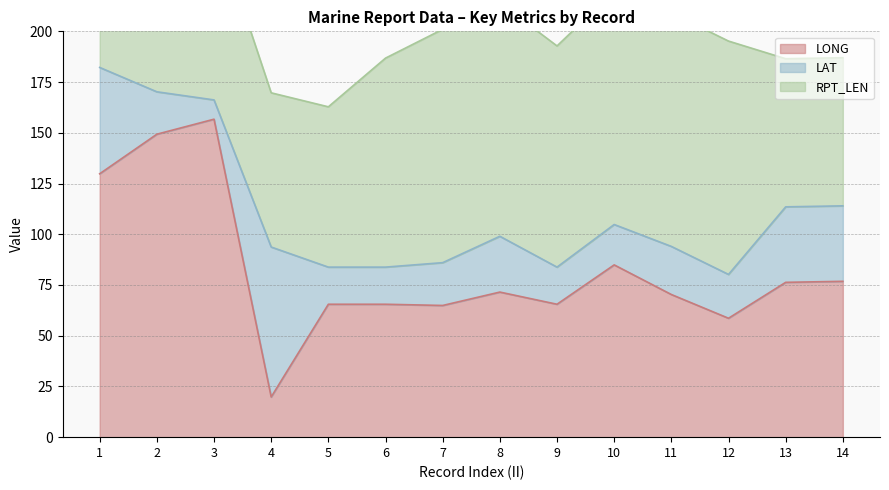

Where do RPT_LEN and LONG first cross each other?

3 and 4